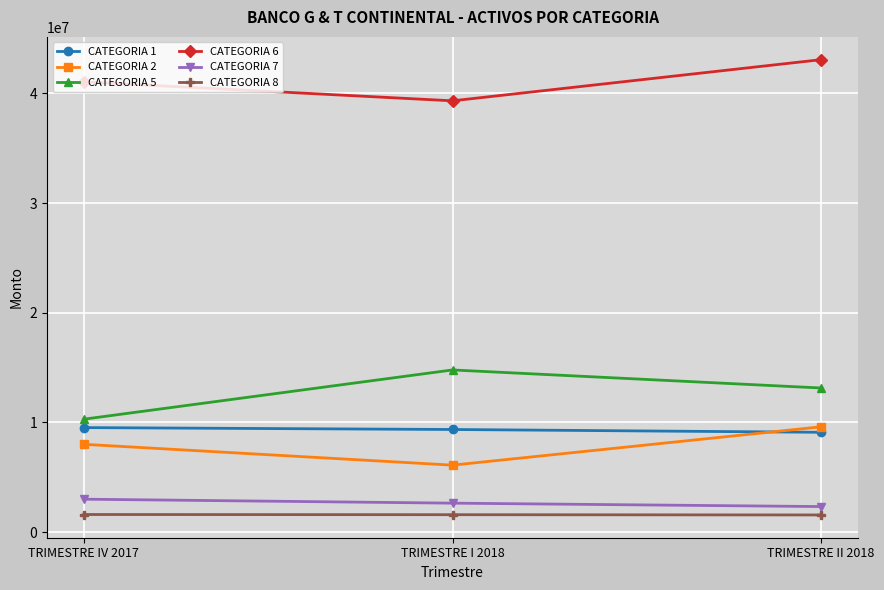

What is the average value of the CATEGORIA 2 series?

7898277.2